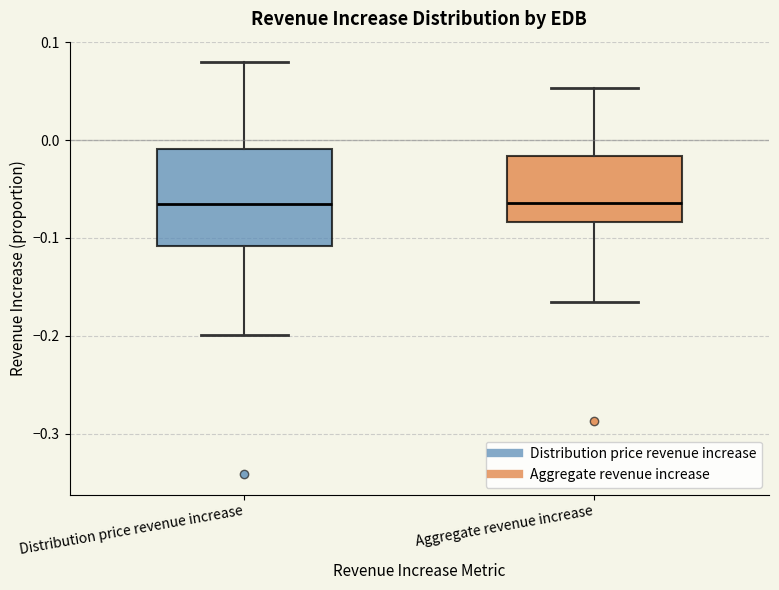

Comparing the boxes themselves (not the whiskers), which one is the tallest?

Distribution price revenue increase